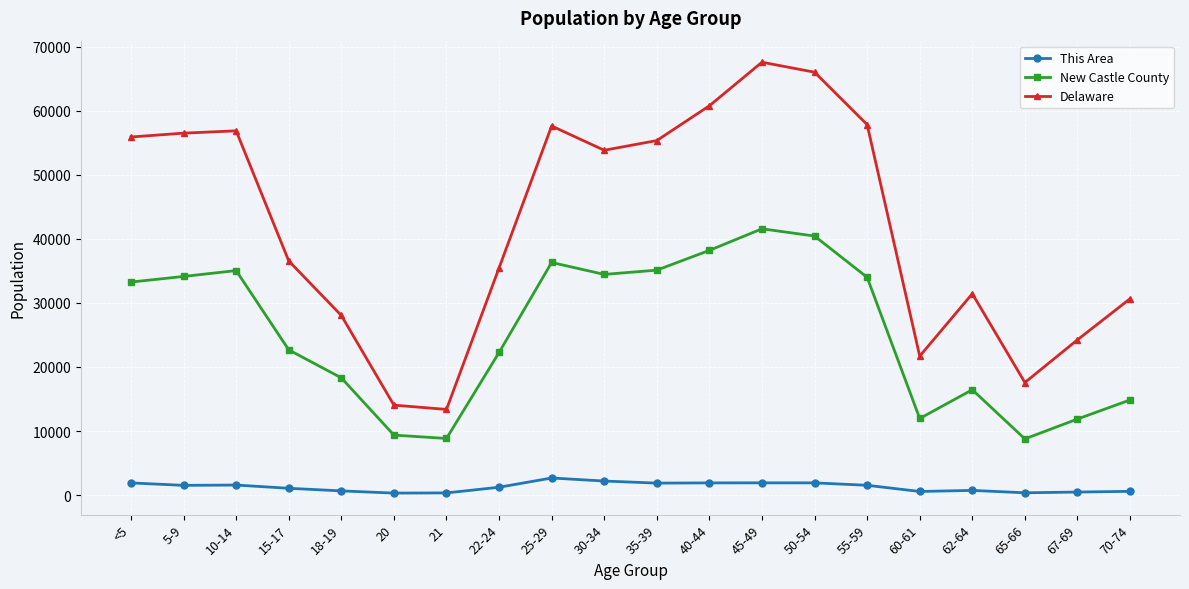

What is the average value of the Delaware series?

42056